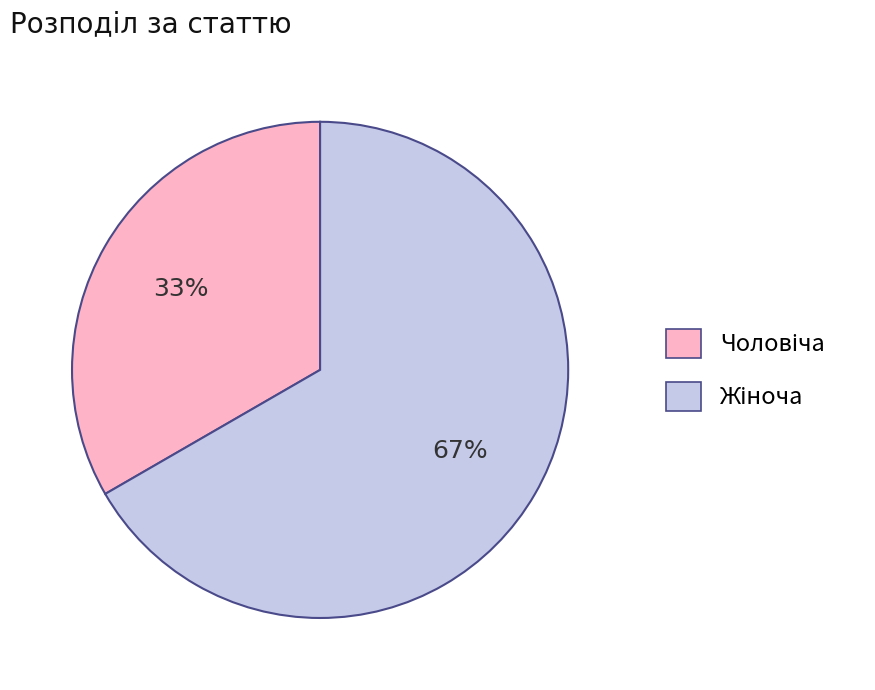

Does any single category account for the majority?

Yes